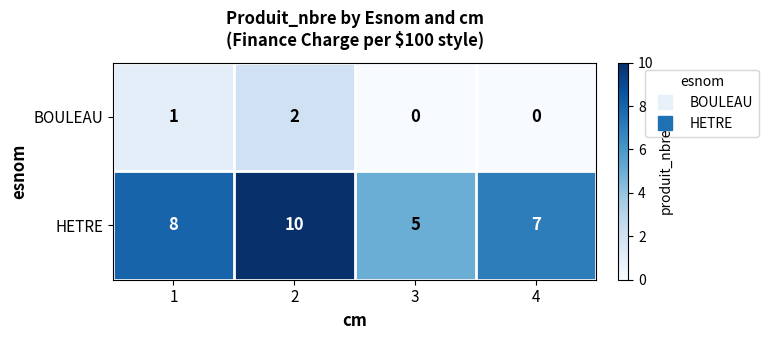

How many BOULEAU values are between 0 and 2?

4